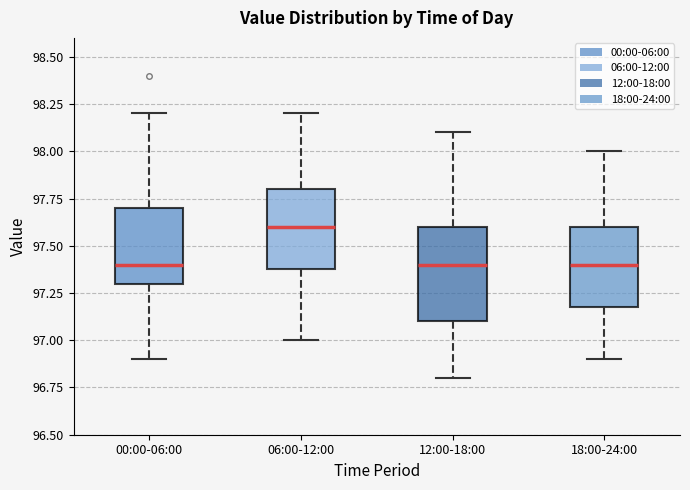

Which box has the highest median line?

06:00-12:00